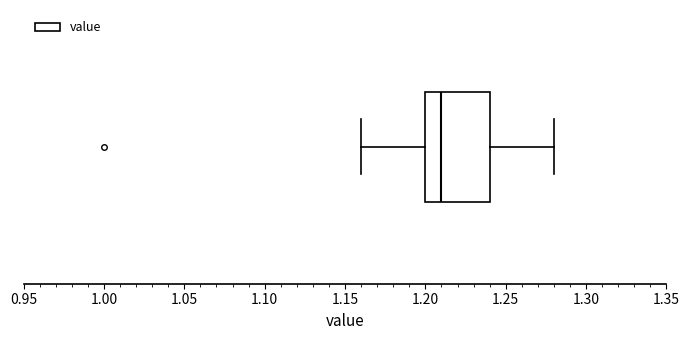

Transcribe this box plot: give where the median line is, the range the box spans, and where the two whiskers end, as read against the x-axis. The values are not printed on the chart, so give them approximately, as read against the axis.

median 1.21, box 1.20 to 1.24, whiskers 1.16 to 1.28